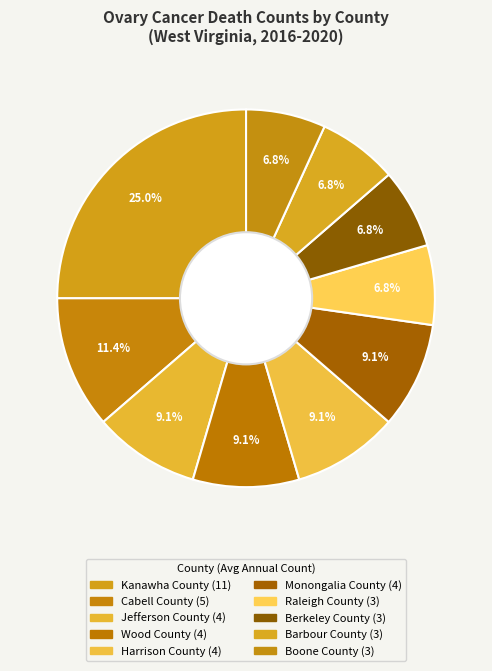

Is it true that Kanawha County is 25% of the pie?

True